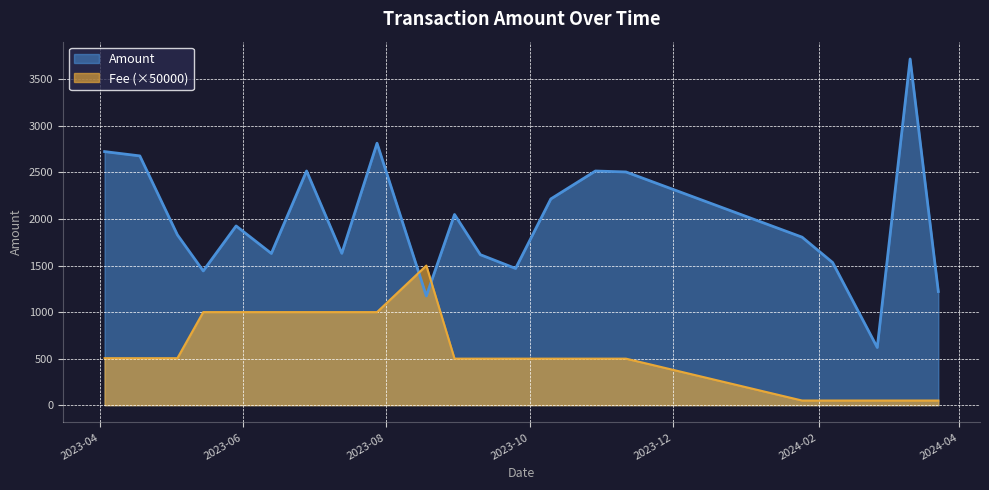

Rank the categories by Amount value from lowest to highest.

2024-02-26, 2023-08-18, 2024-03-23, 2023-05-15, 2023-09-25, 2024-02-07, 2023-09-10, 2023-06-13, 2023-07-13, 2024-01-25, 2023-05-04, 2023-05-29, 2023-08-30, 2023-10-10, 2023-11-11, 2023-10-29, 2023-06-28, 2023-04-18, 2023-04-03, 2023-07-28, 2024-03-11